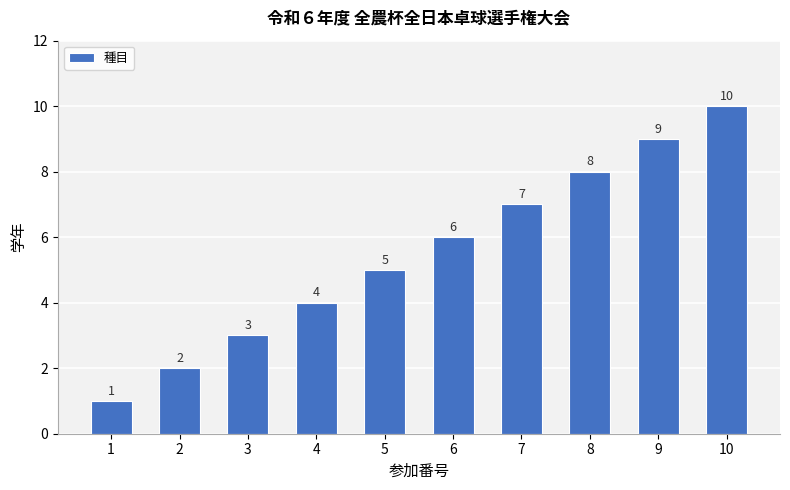

How many bars are there in total?

10